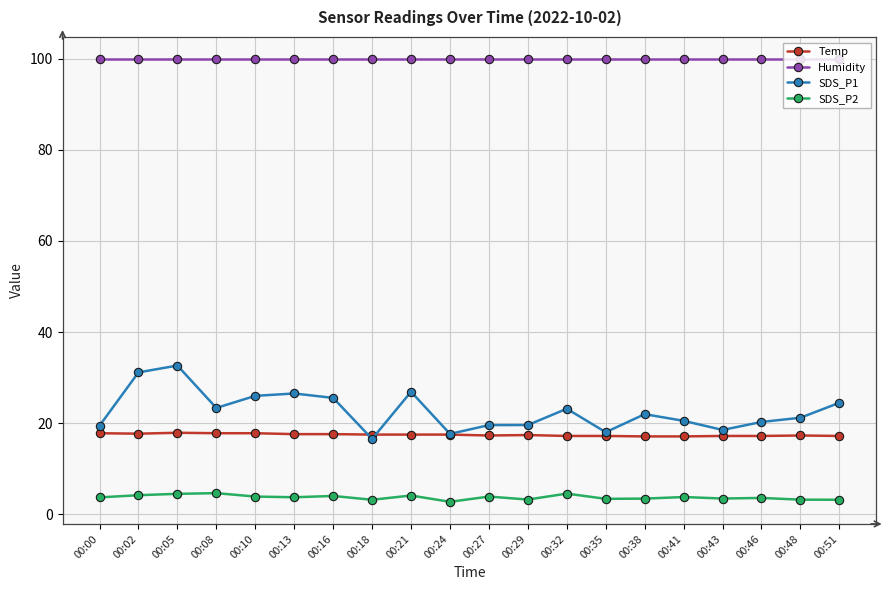

What is the sum of the Humidity values at 00:18 and 00:35?

199.8